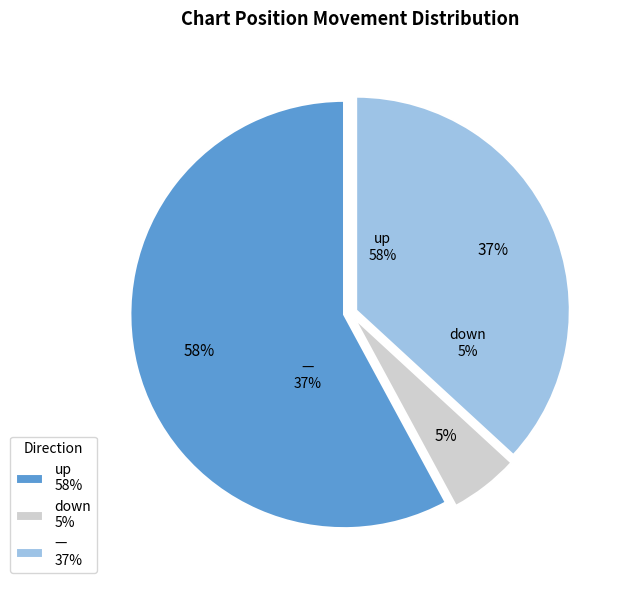

What percentage is NOT represented by down?

94.7%